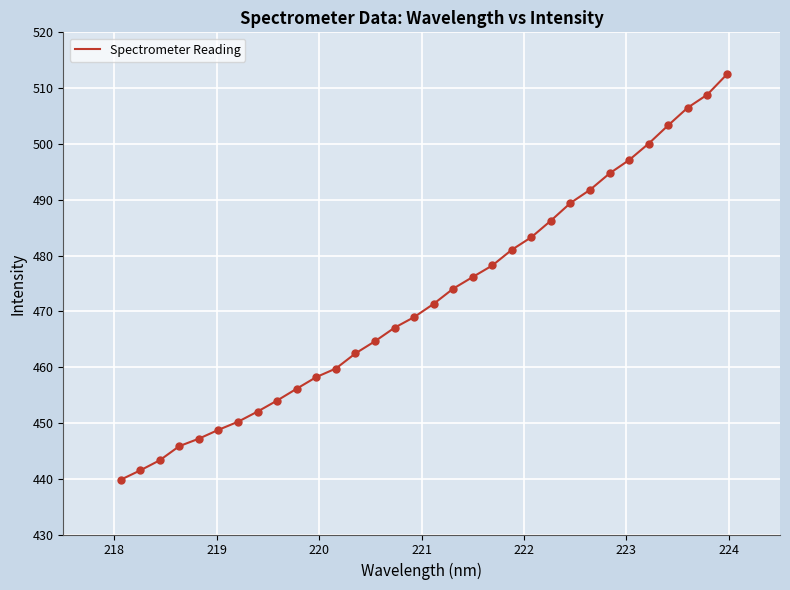

What is the greatest value displayed?

512.5